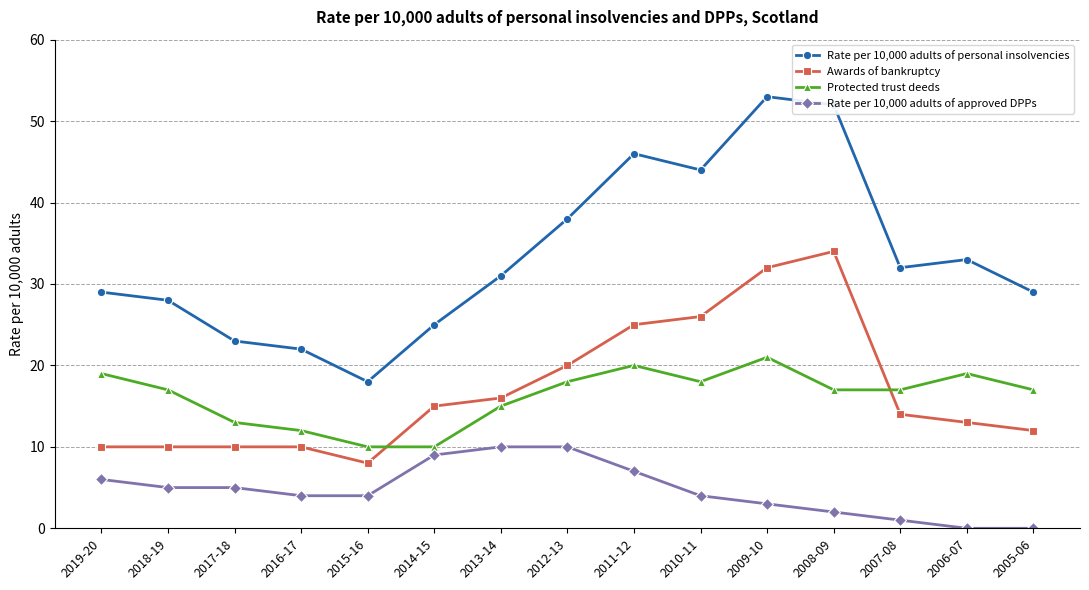

What is the sum of the Protected trust deeds values at 2014-15 and 2007-08?

27